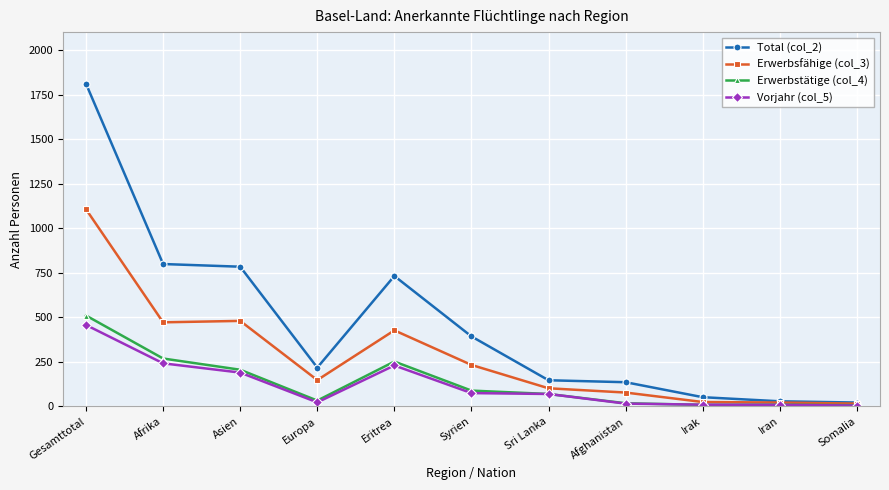

Read the Erwerbstätige (col_4) value at Asien.

206